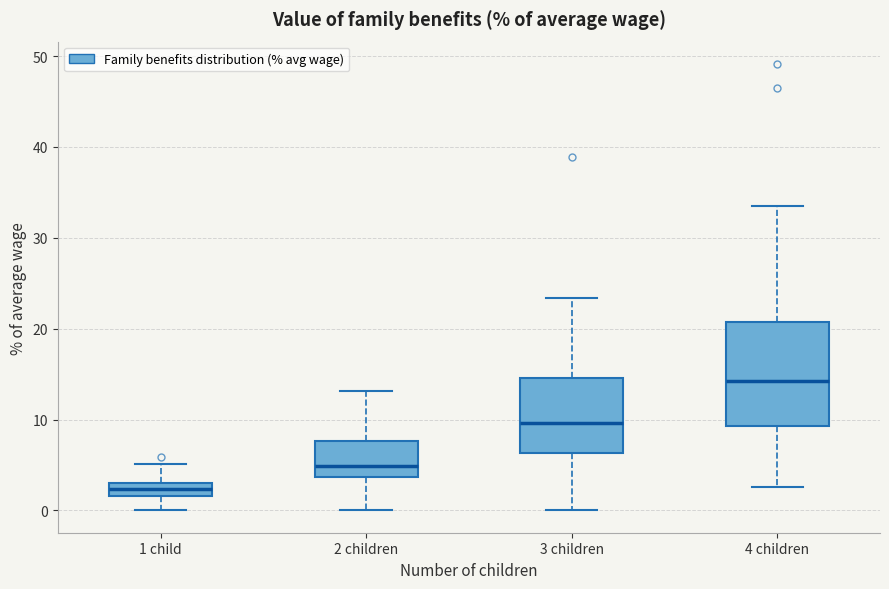

Where does the lower whisker of the box for 2 children end on the y-axis? The values are not printed on the chart, so give them approximately, as read against the axis.

0